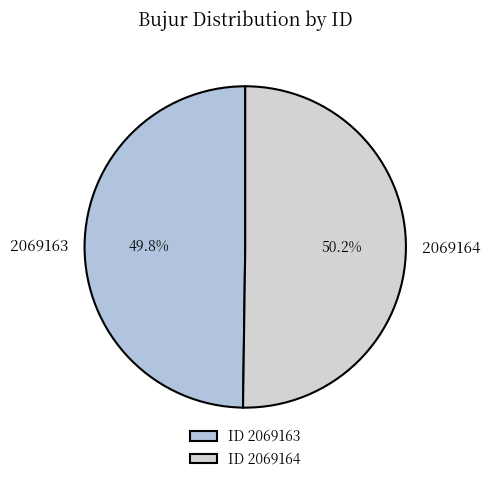

How much of the chart is everything except 2069163?

50.2%